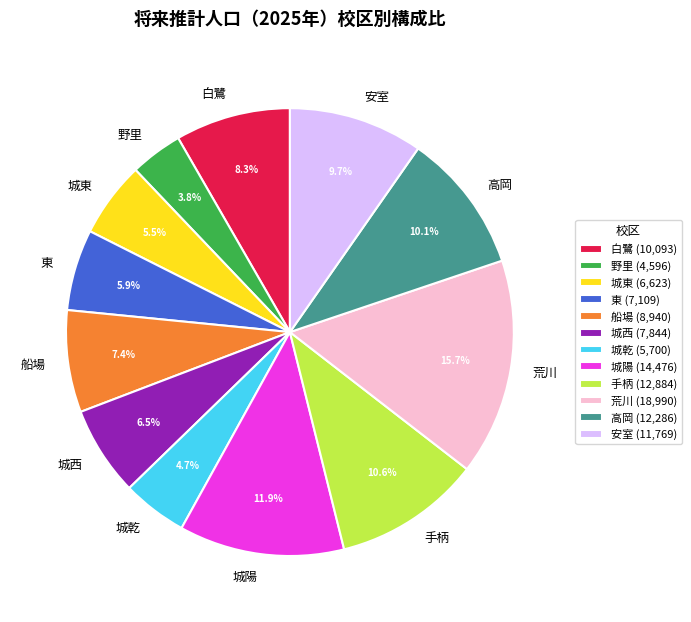

How many slices are in this pie chart?

12